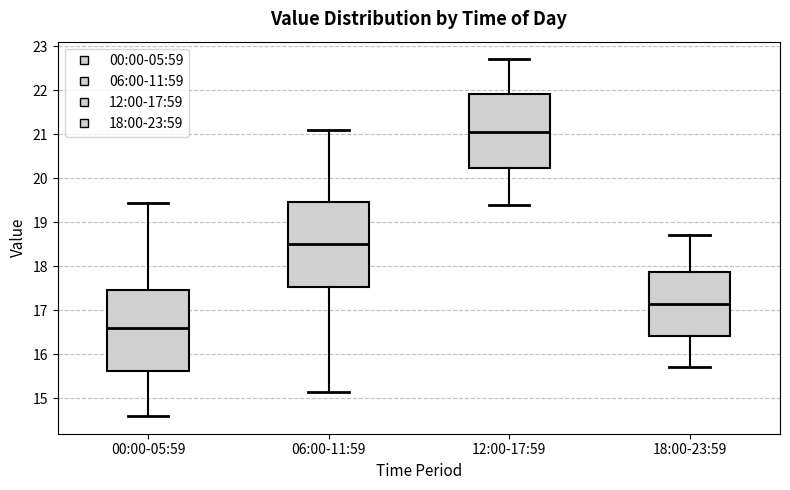

Reading left to right, transcribe this box plot: for each box, give where its median line is, the range the box spans, and where its two whiskers end, as read against the y-axis. The values are not printed on the chart, so give them approximately, as read against the axis.

00:00-05:59: median 16.6, box 15.6 to 17.5, whiskers 14.6 to 19.4
06:00-11:59: median 18.5, box 17.5 to 19.5, whiskers 15.2 to 21.1
12:00-17:59: median 21.1, box 20.2 to 21.9, whiskers 19.4 to 22.7
18:00-23:59: median 17.2, box 16.4 to 17.9, whiskers 15.7 to 18.7